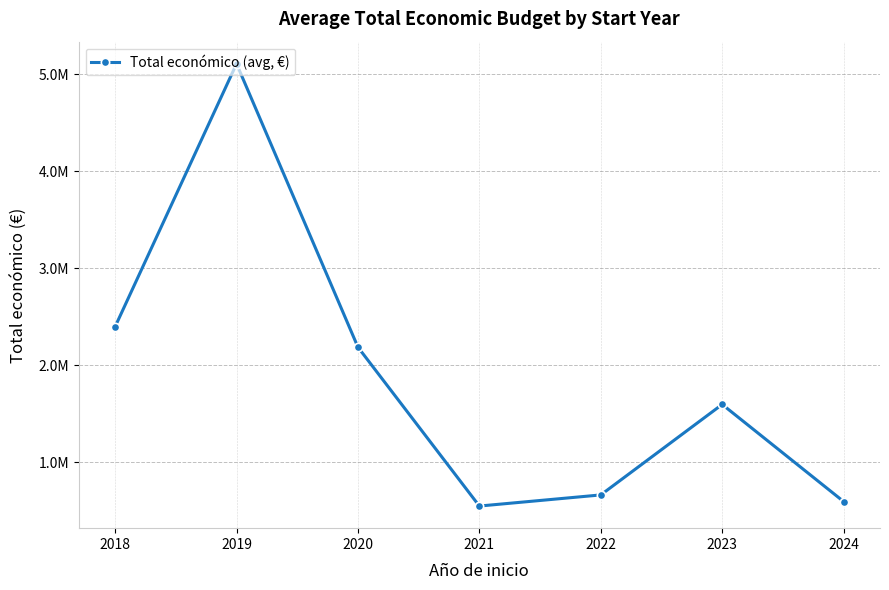

List the labels in order of value, smallest first.

2021, 2024, 2022, 2023, 2020, 2018, 2019